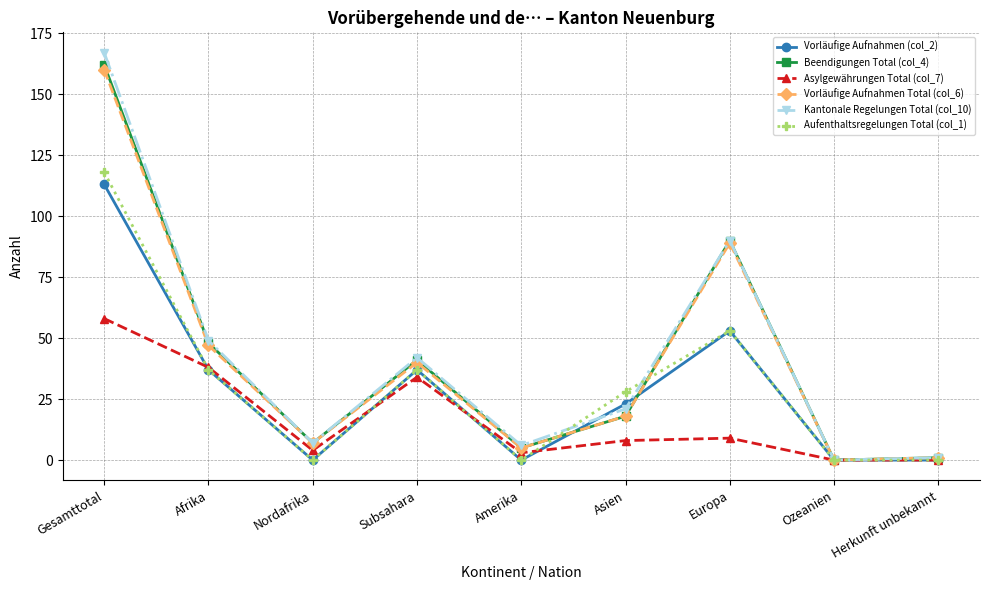

Is it true that Vorläufige Aufnahmen (col_2) equals 53 at Europa?

True